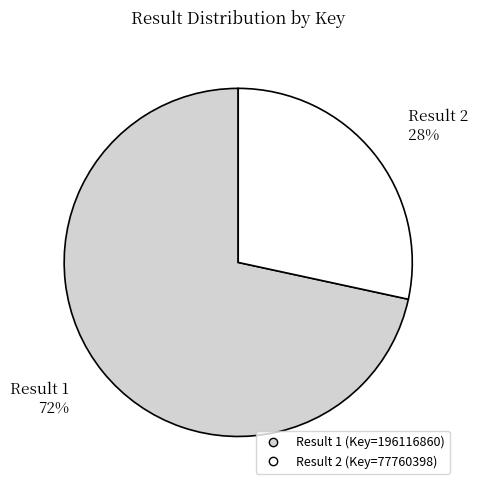

To the nearest percent, what is the average slice percentage?

50%